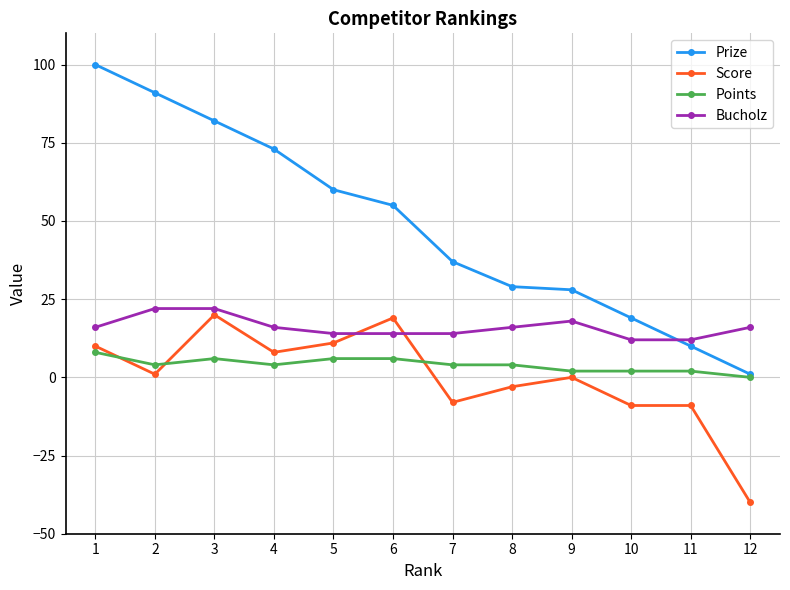

Reading left to right, what are all the values shown in this chart?

Prize: 100	91	82	73	60	55	37	29	28	19	10	1
Score: 10	1	20	8	11	19	-8	-3	0	-9	-9	-40
Points: 8	4	6	4	6	6	4	4	2	2	2	0
Bucholz: 16	22	22	16	14	14	14	16	18	12	12	16